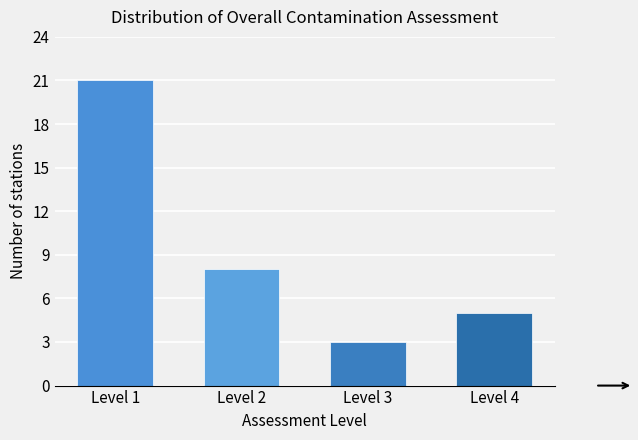

Reading left to right, list all the values displayed in this chart.

Level 1=21	Level 2=8	Level 3=3	Level 4=5